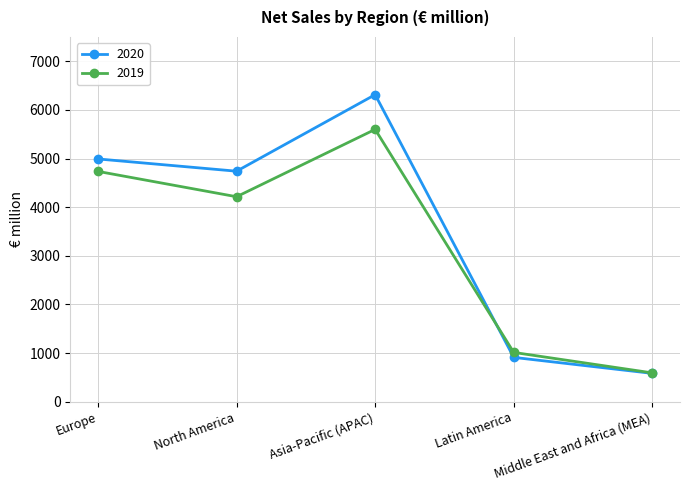

What is the value of the 2019 point at the 2nd from the left?

4214